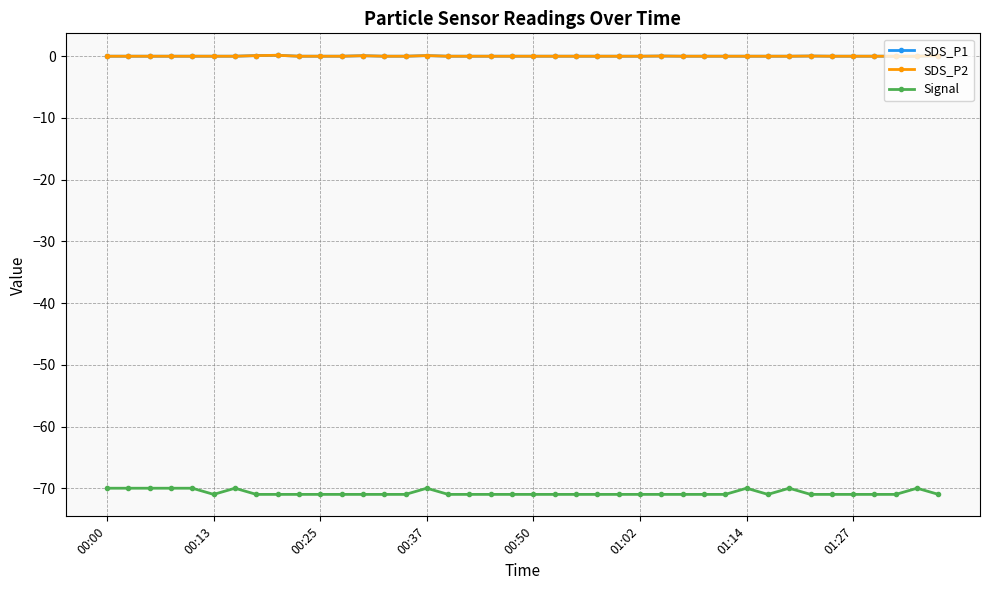

Which series has the largest range (max minus min)?

Signal